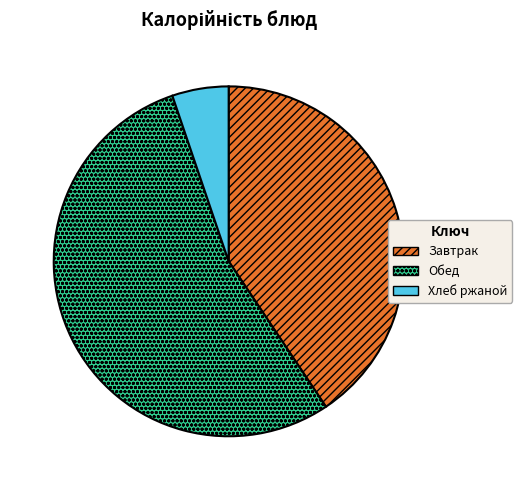

Is it true that Обед is 62% of the pie?

False